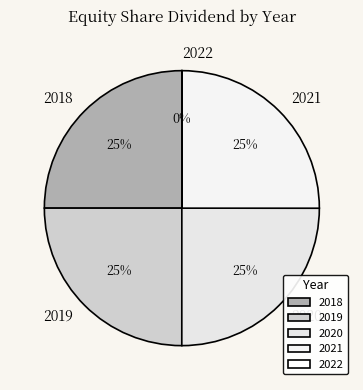

To the nearest percent, what is the average slice percentage?

20%